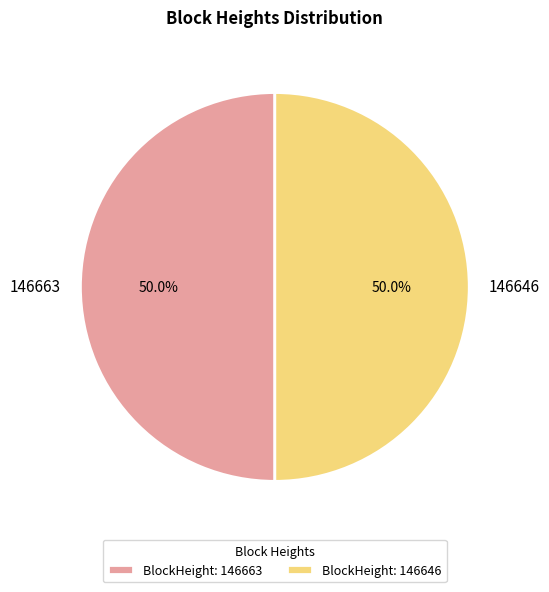

To the nearest percent, what is the average slice percentage?

50%